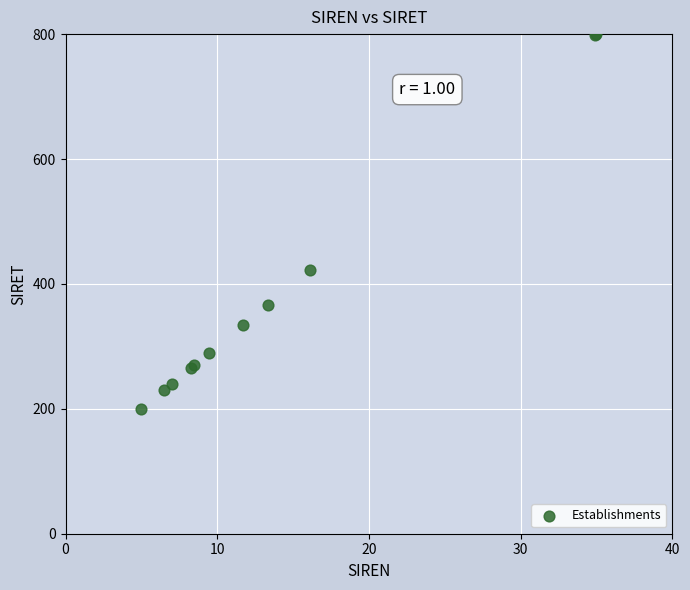

What Y value in the scatter plot is closest to 500?

422.9